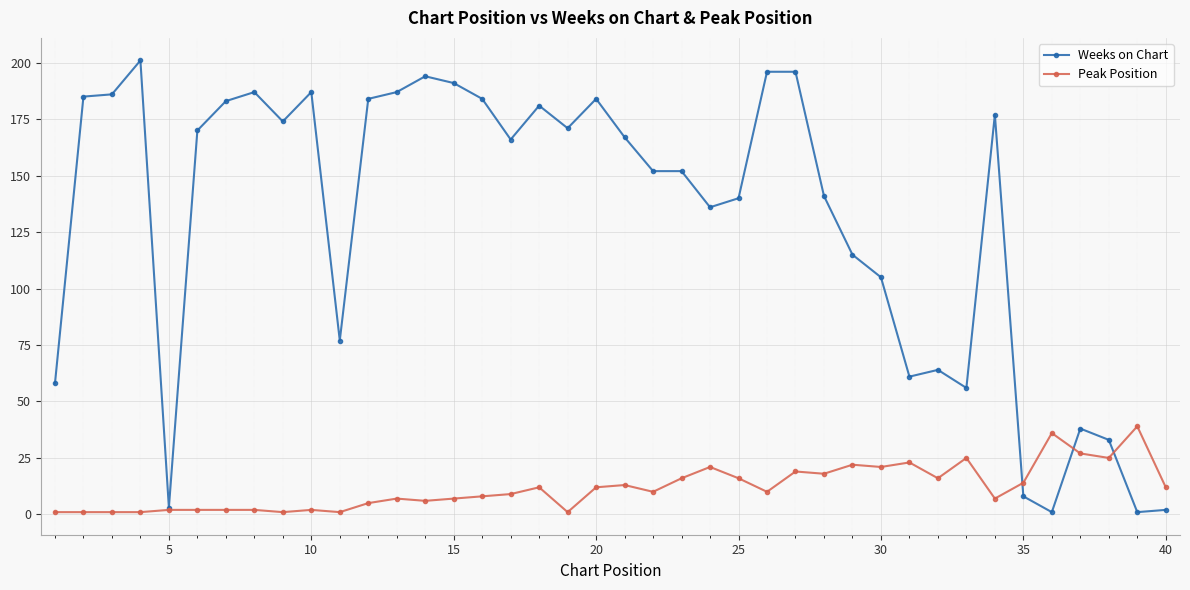

How many data points does each series have?

40